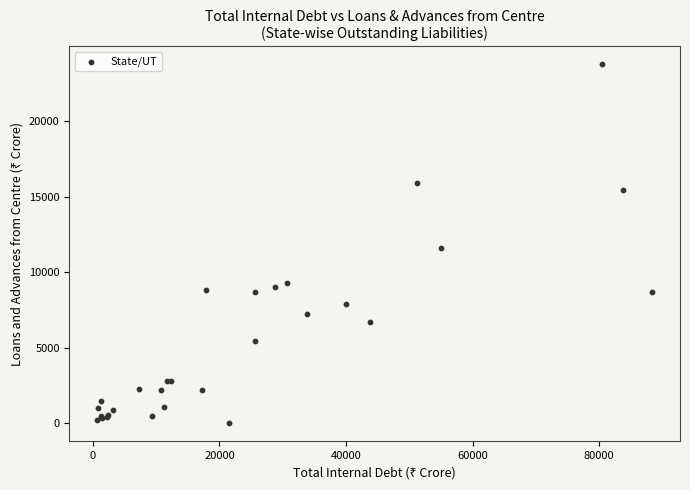

What Y value in the scatter plot is closest to 11881?

11579